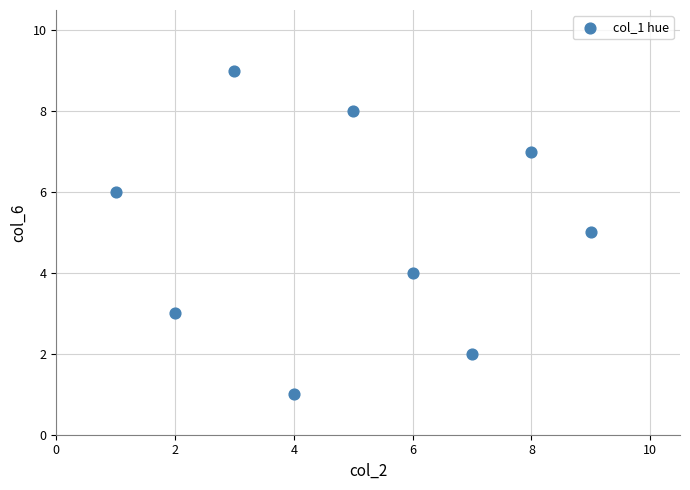

What is the range of X values (max minus min)?

8